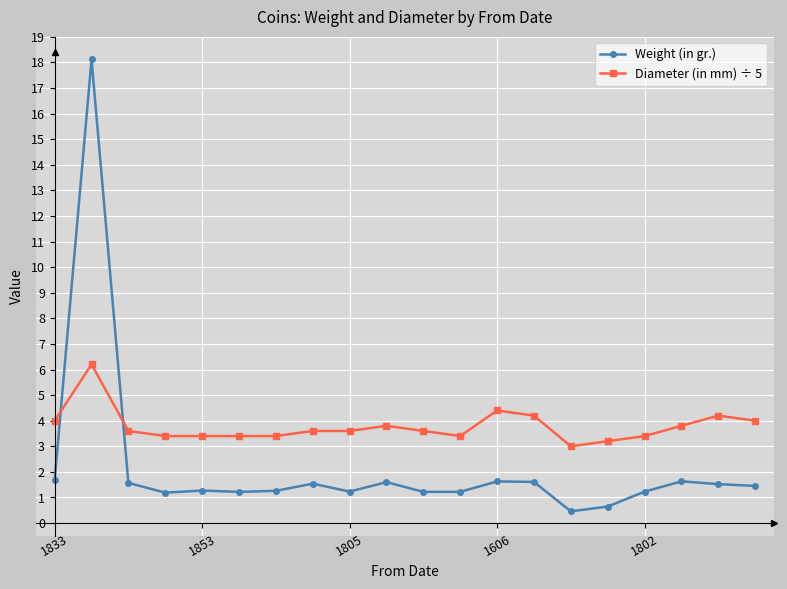

How many categories are shown in the chart?

20